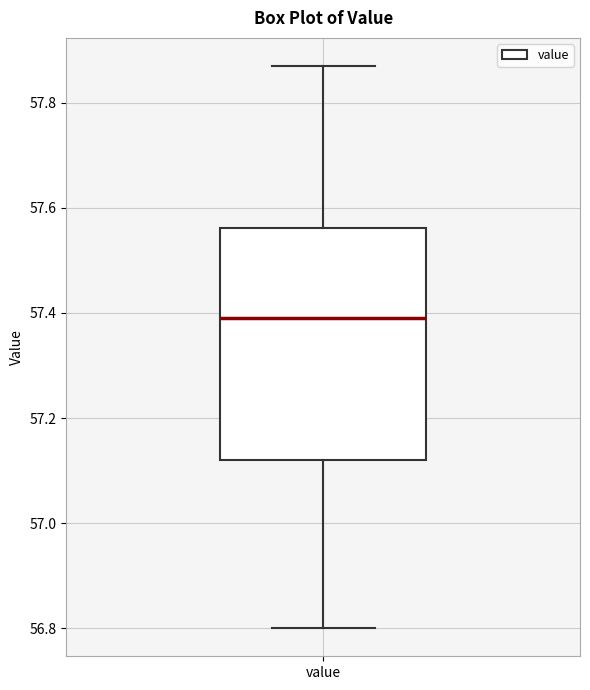

Where does the upper whisker of the box for value end on the y-axis? The values are not printed on the chart, so give them approximately, as read against the axis.

57.88